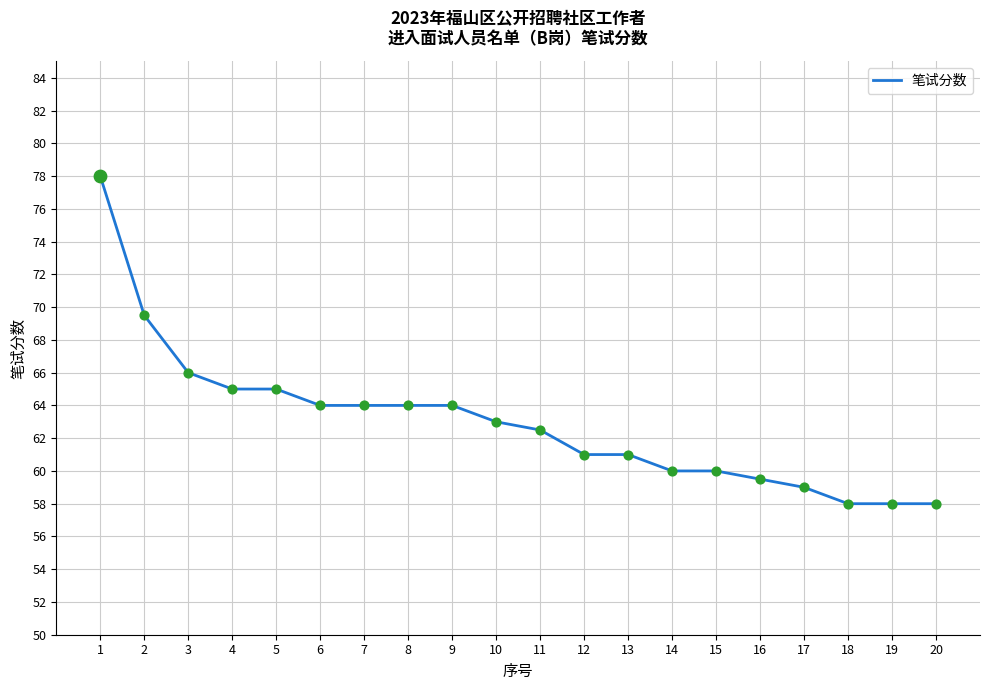

Between 15 and 3, which is larger?

3